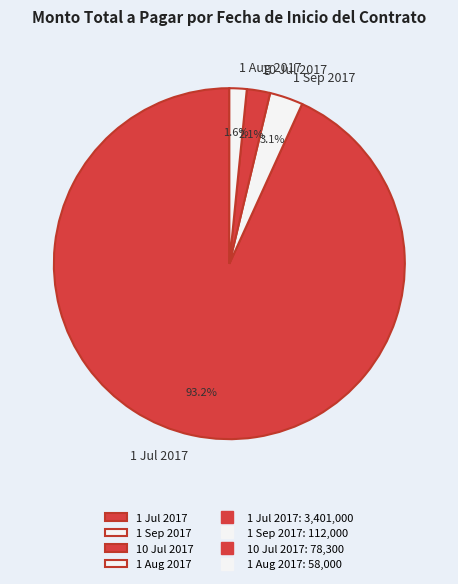

Which category has the biggest portion of the pie?

1 Jul 2017